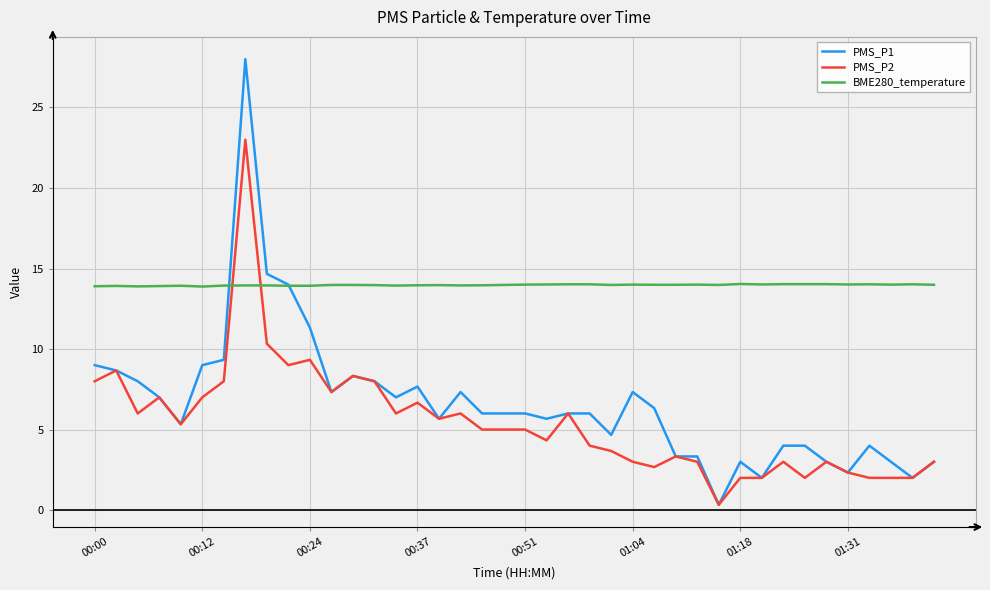

What are all the series names shown in the legend?

PMS_P1, PMS_P2, BME280_temperature